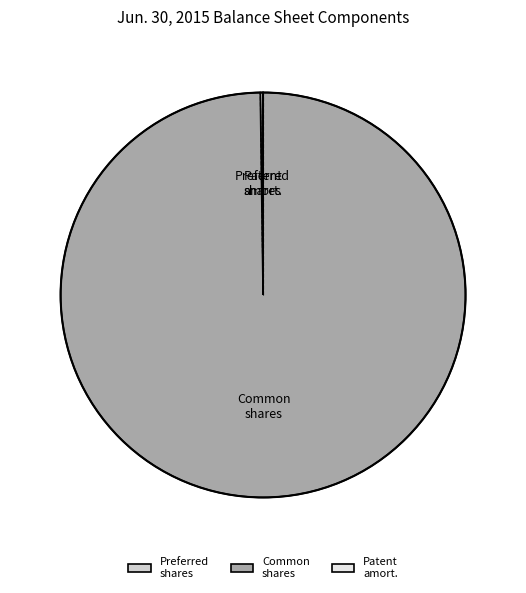

Which slice is the largest?

Common shares